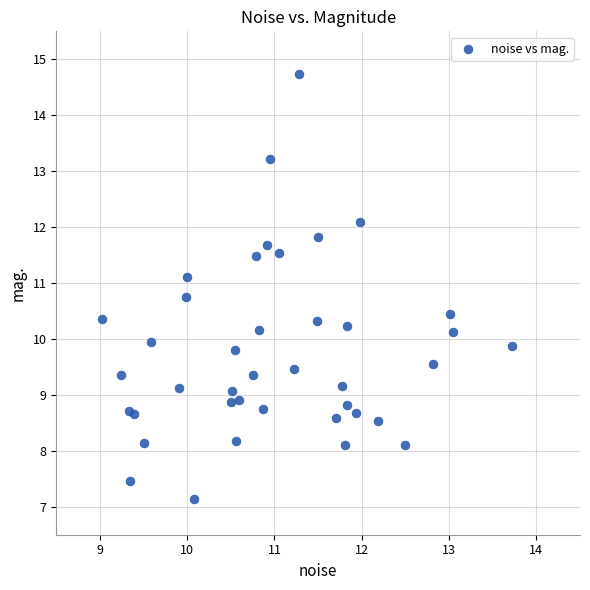

What is the range of Y values (max minus min)?

7.6